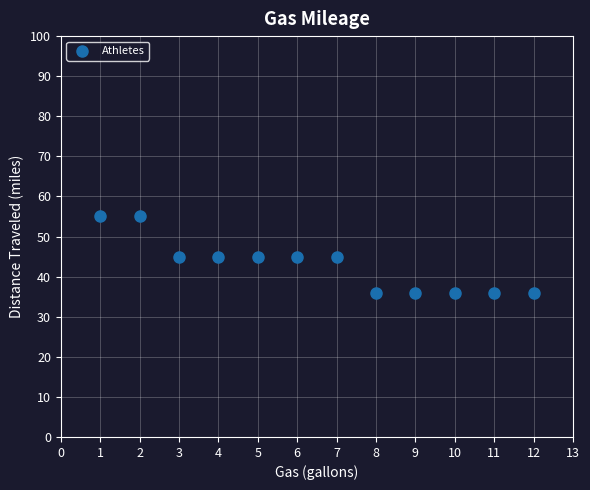

What is the range of X values (max minus min)?

11